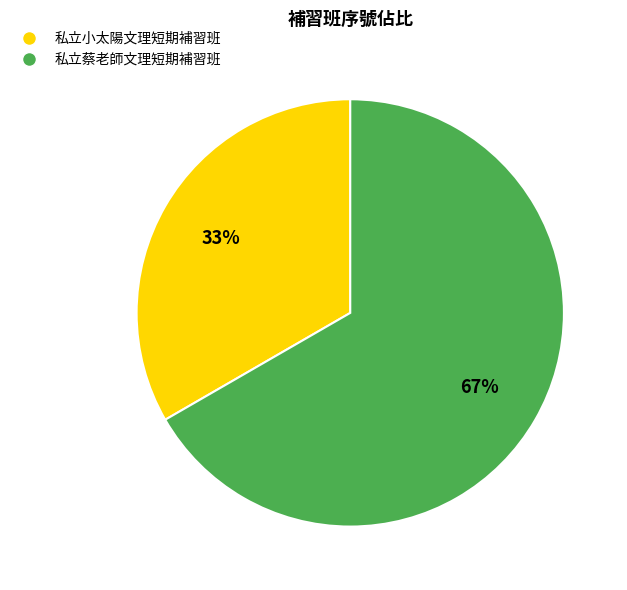

True or false: 私立蔡老師文理短期補習班 accounts for 67% of the total.

True